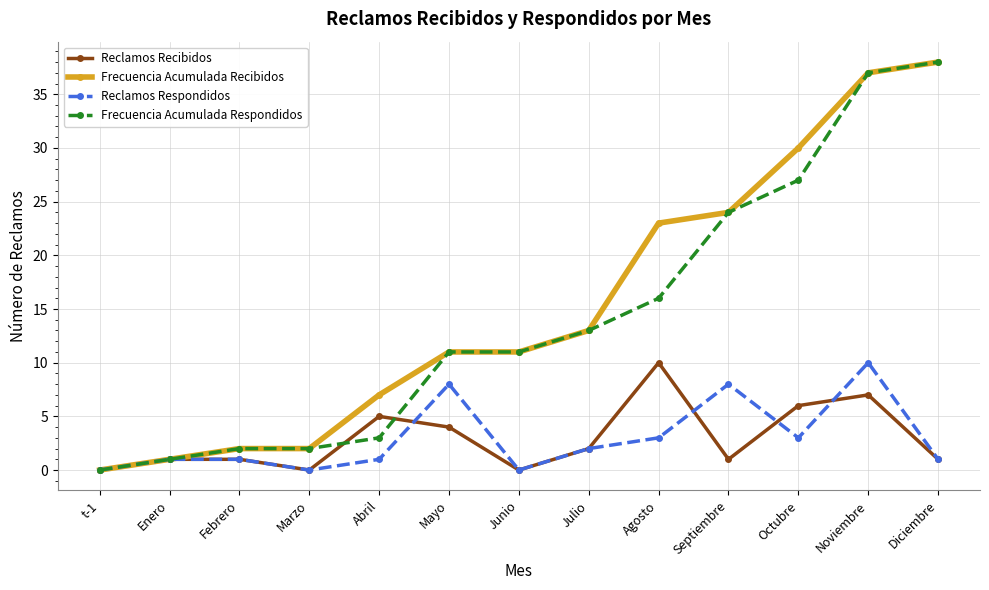

How many data points does each series have?

13